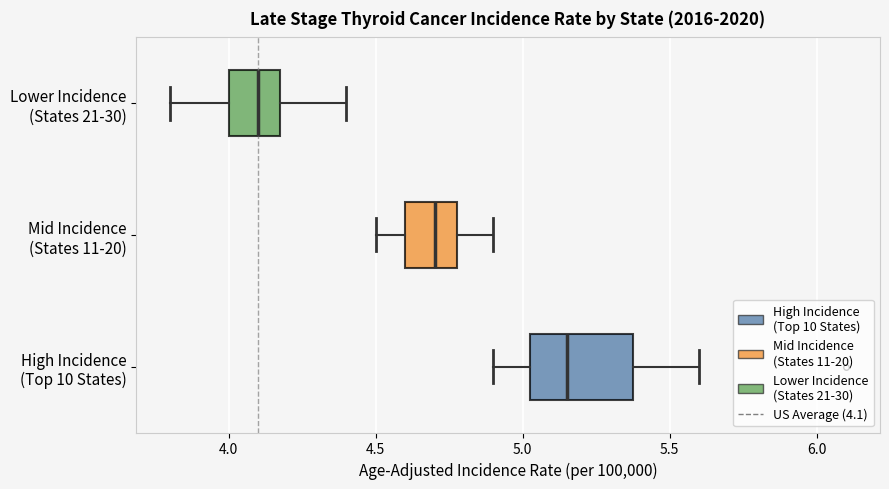

Where does the median line of the box for Mid Incidence (States 11-20) sit on the x-axis? The values are not printed on the chart, so give them approximately, as read against the axis.

4.70